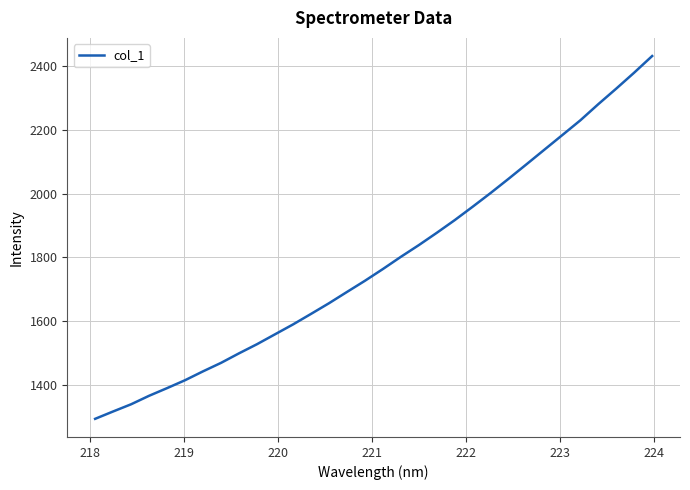

What is the difference between the maximum and minimum values?

1137.1